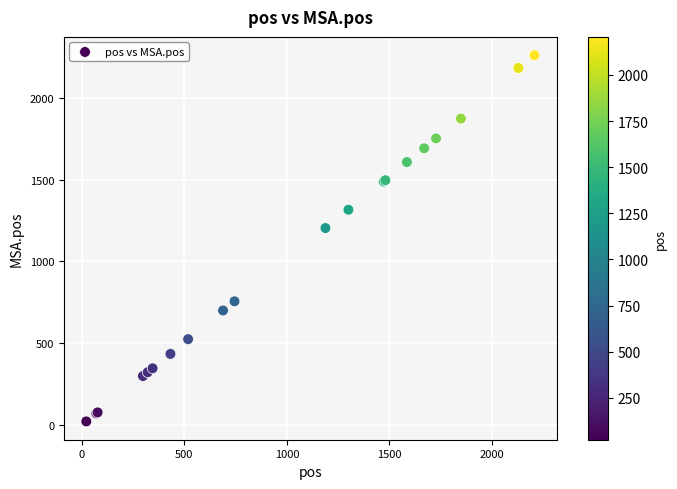

What Y value in the scatter plot is closest to 1141?

1204